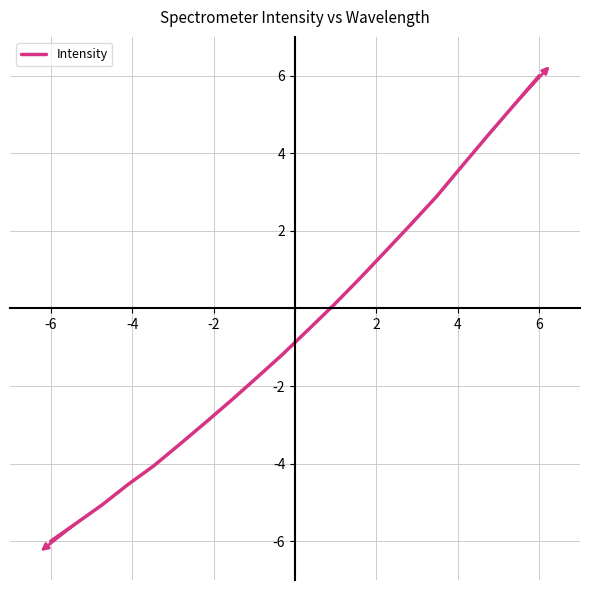

How many values are below zero?

11